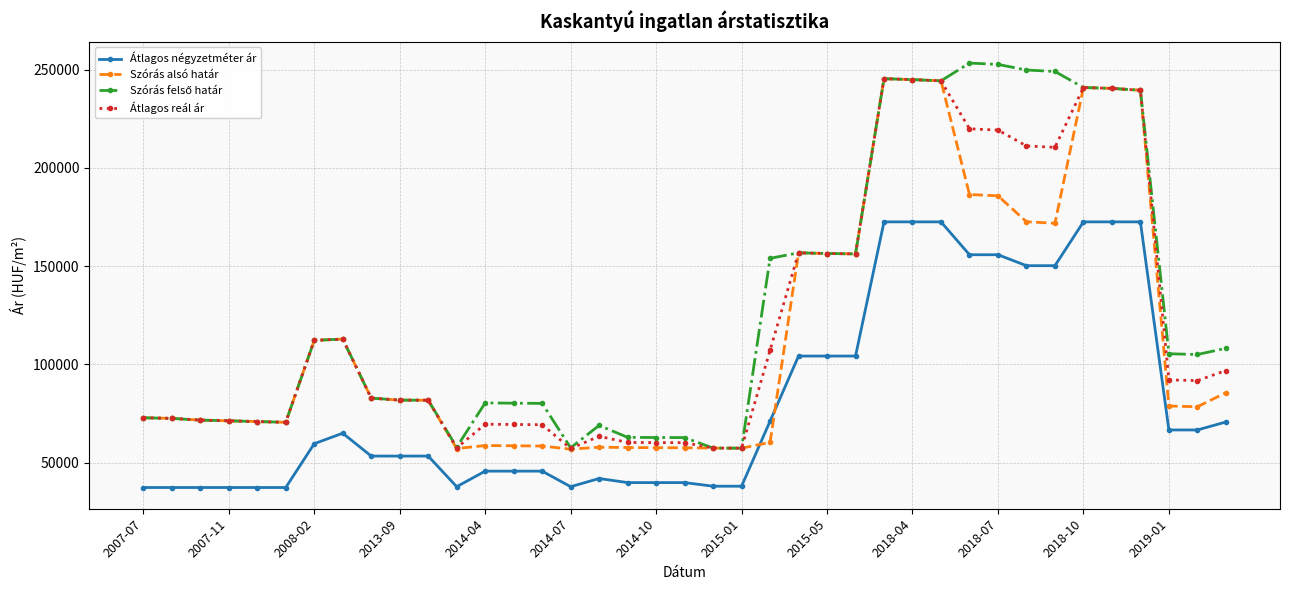

After their last crossing, which series has the higher values: Átlagos négyzetméter ár or Szórás alsó határ?

Szórás alsó határ